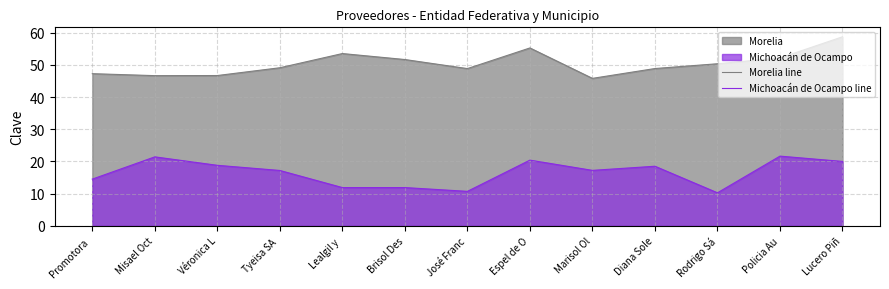

What is the maximum value for Morelia line?

58.7